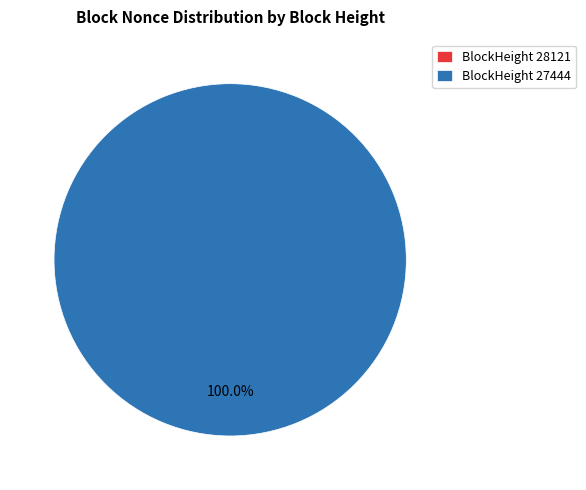

Is it true that 27444 is 99% of the pie?

False